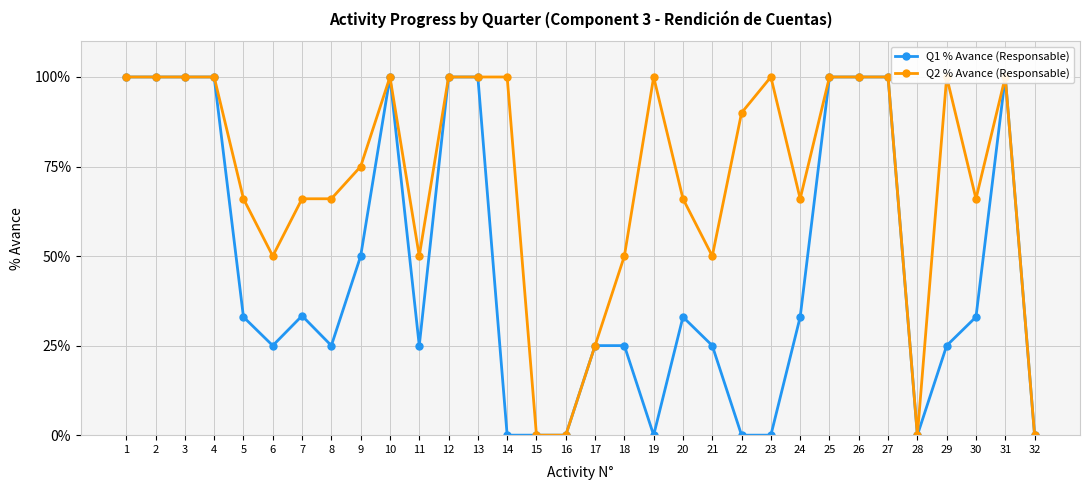

What is the value of the Q2 % Avance (Responsable) point at the 9th from the left?

0.8